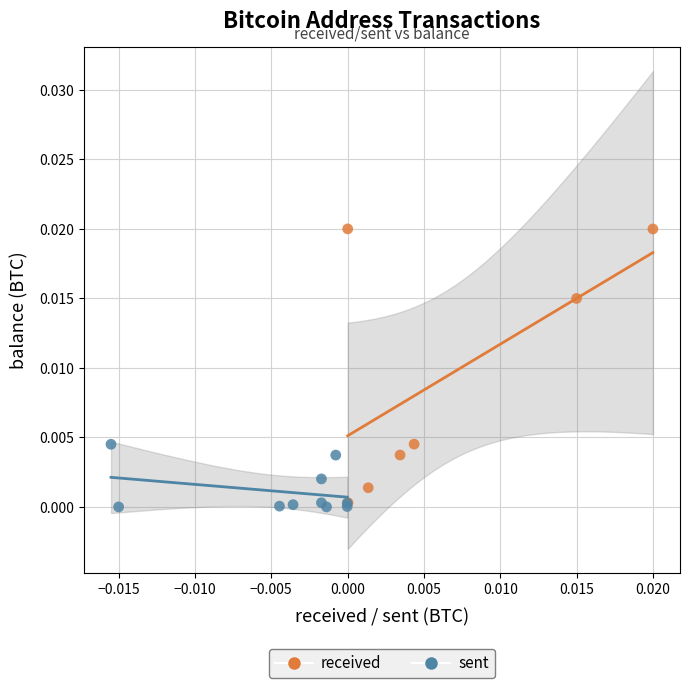

Which series reaches the maximum Y coordinate?

received